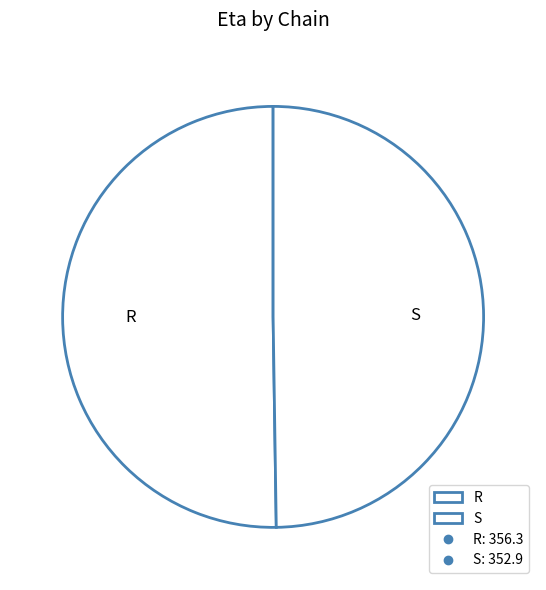

How many slices are in this pie chart?

2